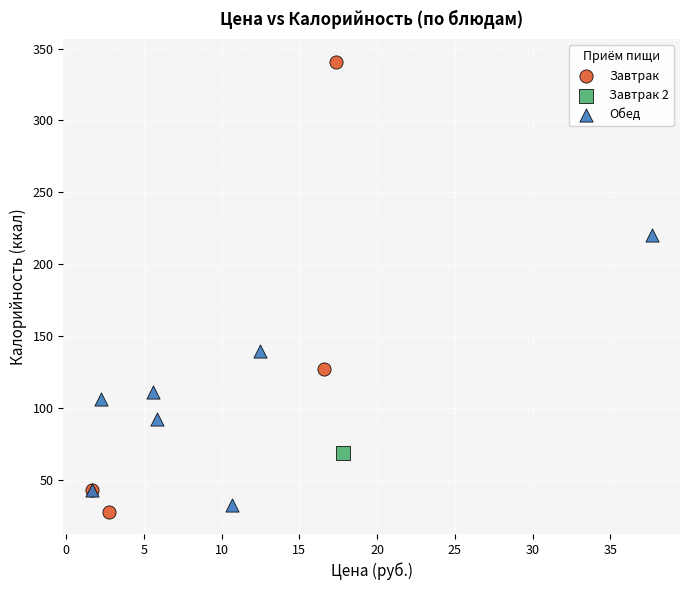

Which series contains the lowest Y value?

Завтрак